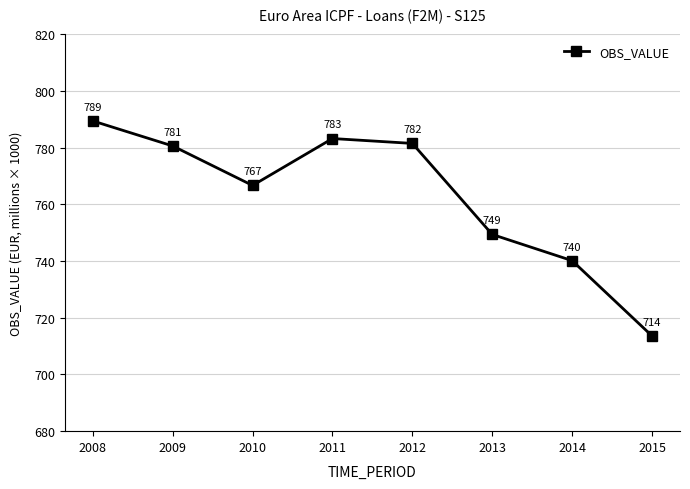

Reading left to right, transcribe all the data shown in this chart.

2008=789474.6	2009=780647.5	2010=766713.4	2011=783268.7	2012=781547.5	2013=749415.3	2014=740171.2	2015=713604.8